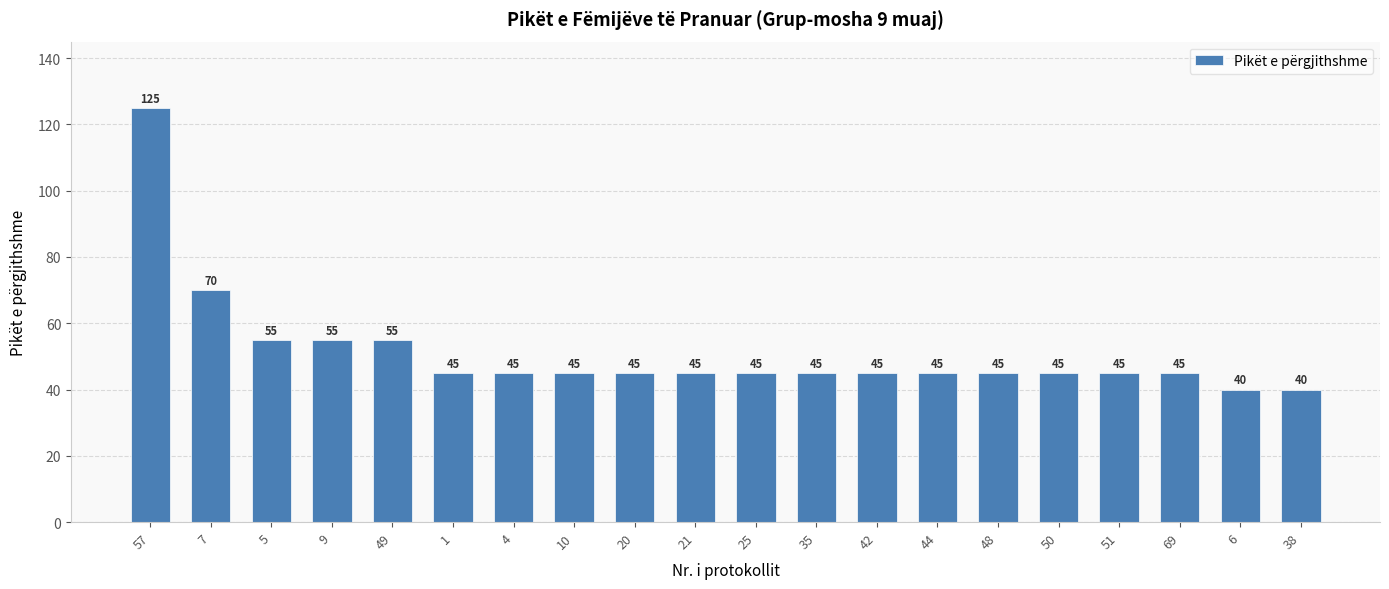

What is the difference between the values at 49 and 7?

15